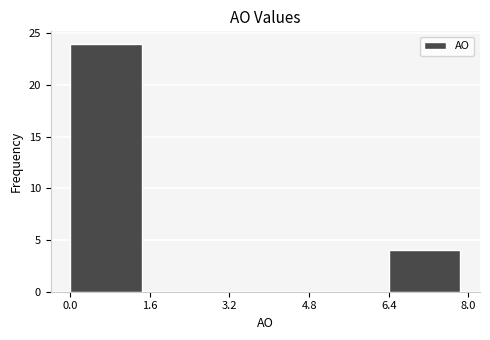

Reading left to right, list every bar in this chart as the range it spans on the x-axis followed by its height. The values are not printed on the chart, so give them approximately, as read against the axis.

0.0 to 1.6: 24
1.6 to 3.2: 0
3.2 to 4.8: 0
4.8 to 6.4: 0
6.4 to 8.0: 4